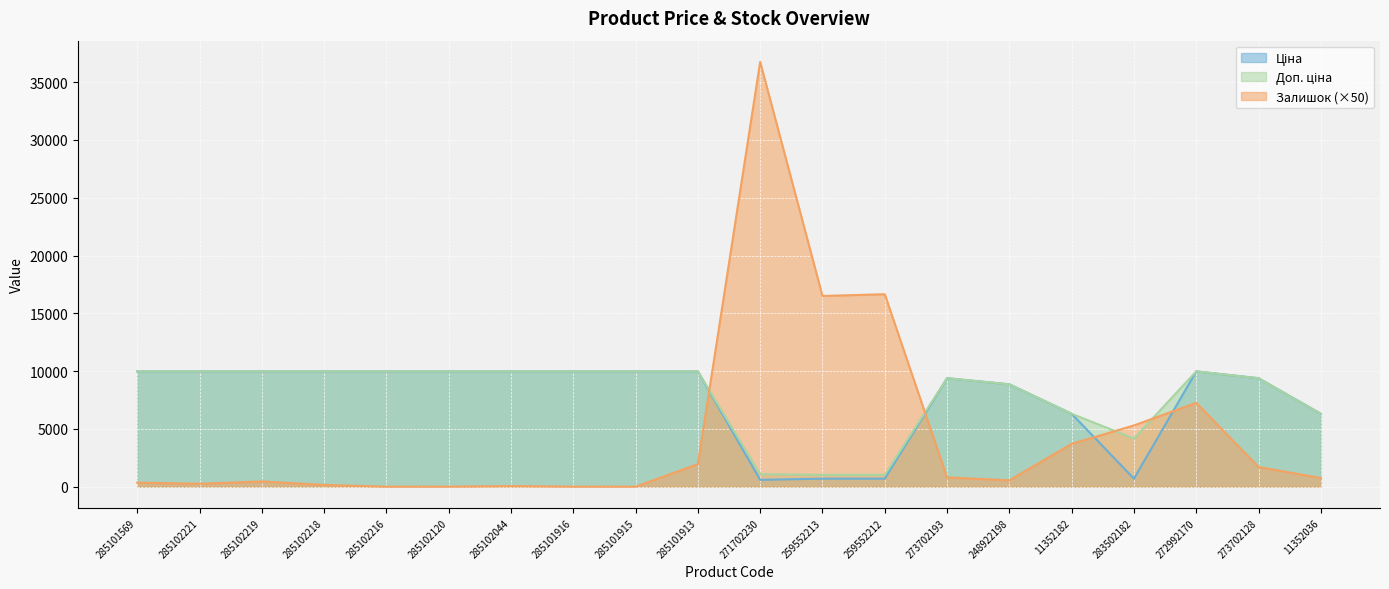

How many times do Ціна and Залишок cross each other?

4